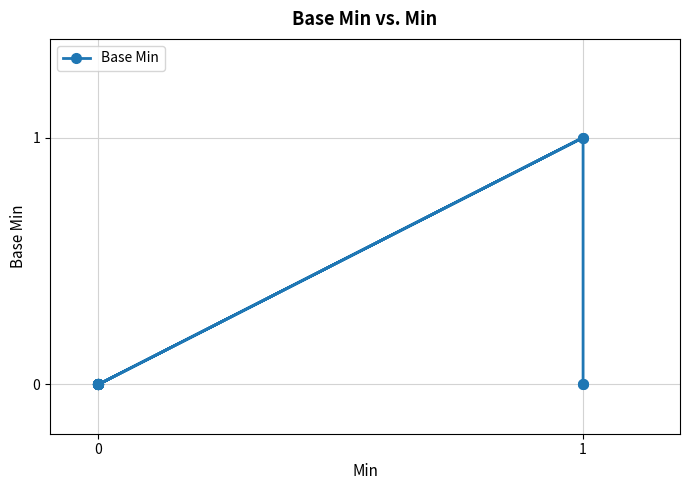

How many lines are shown in the chart?

1